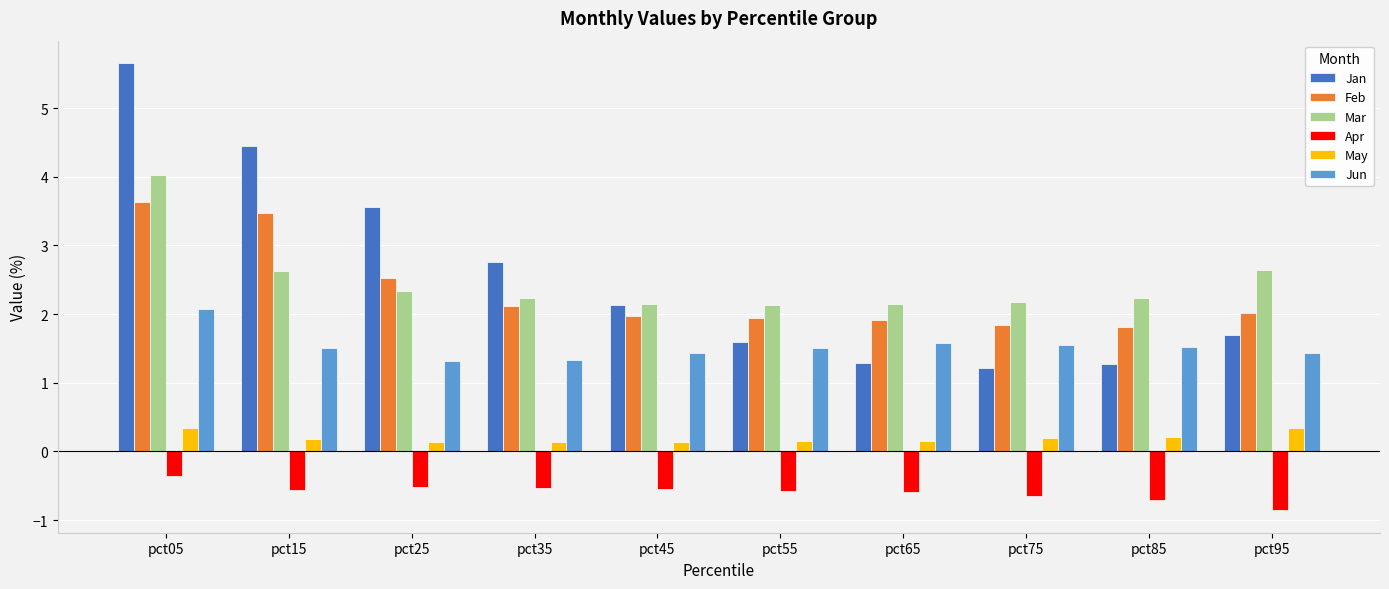

List the series in order of their peak value, highest first.

Jan, Mar, Feb, Jun, May, Apr